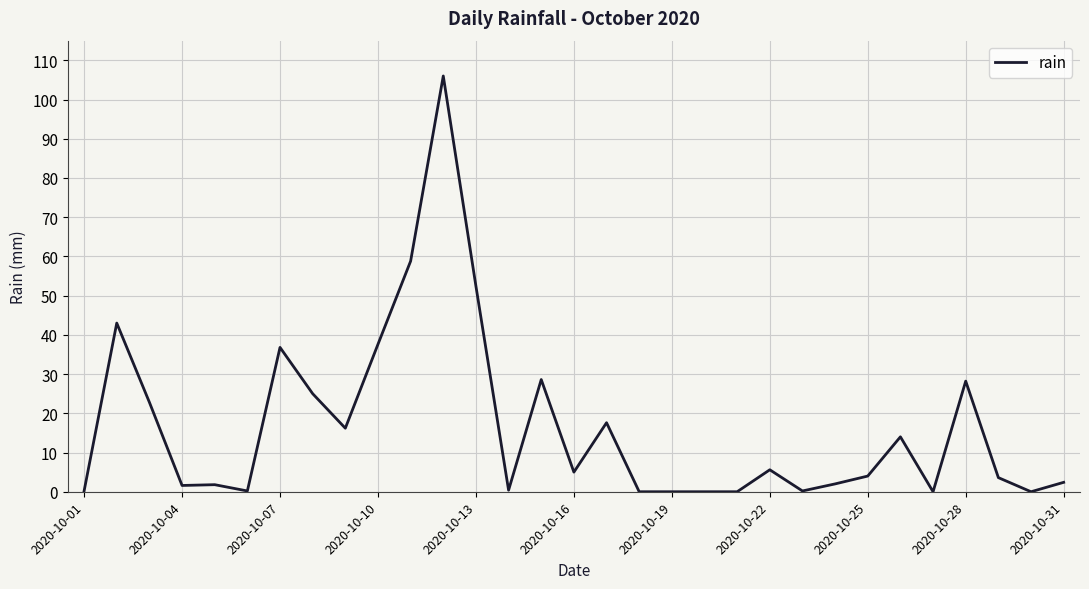

What is the difference between the maximum and minimum values?

106.0